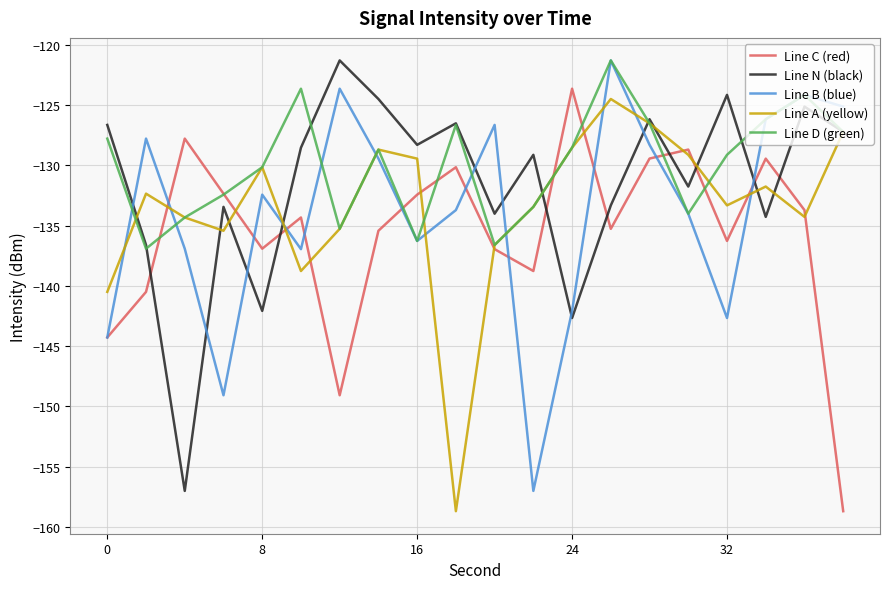

What is the greatest value displayed?

-121.3